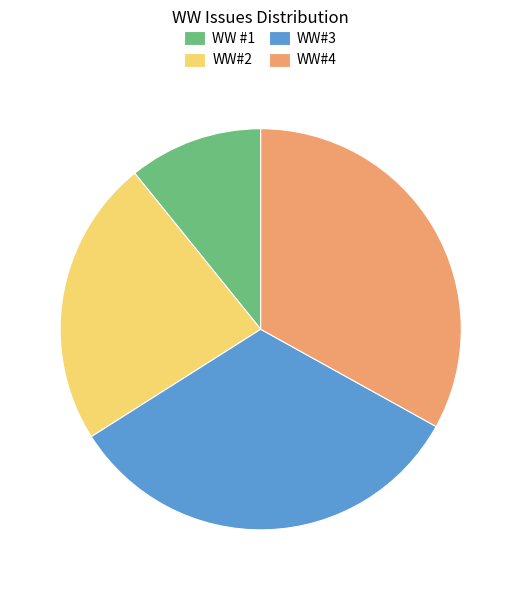

Is it true that WW#2 is 23% of the pie?

True